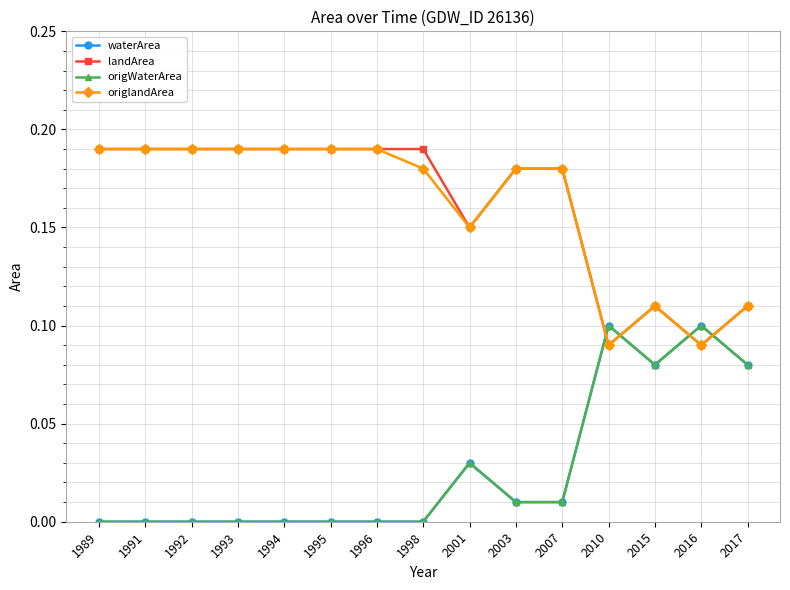

The landArea series shows 0.2 at 2016. True or false?

False